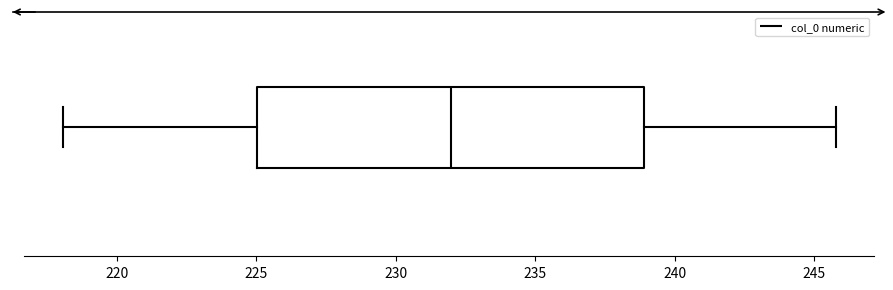

Transcribe this box plot: give where the median line is, the range the box spans, and where the two whiskers end, as read against the x-axis. The values are not printed on the chart, so give them approximately, as read against the axis.

median 232, box 225 to 239, whiskers 218 to 246